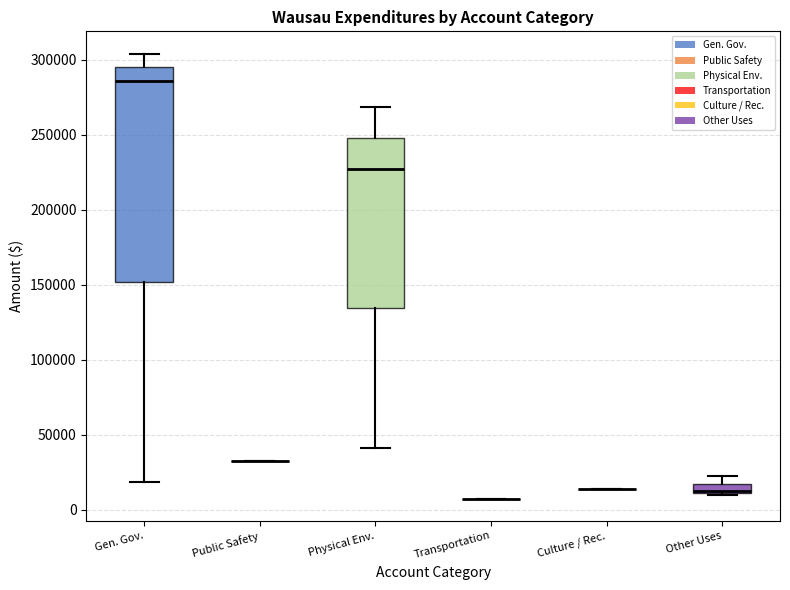

Where is the upper edge of the box for Other Uses on the y-axis? The values are not printed on the chart, so give them approximately, as read against the axis.

15000